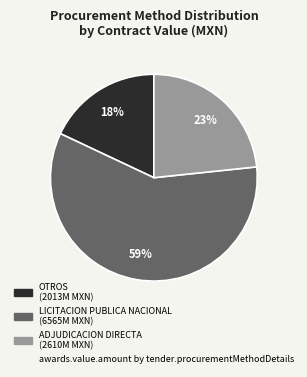

Does any single category account for the majority?

Yes